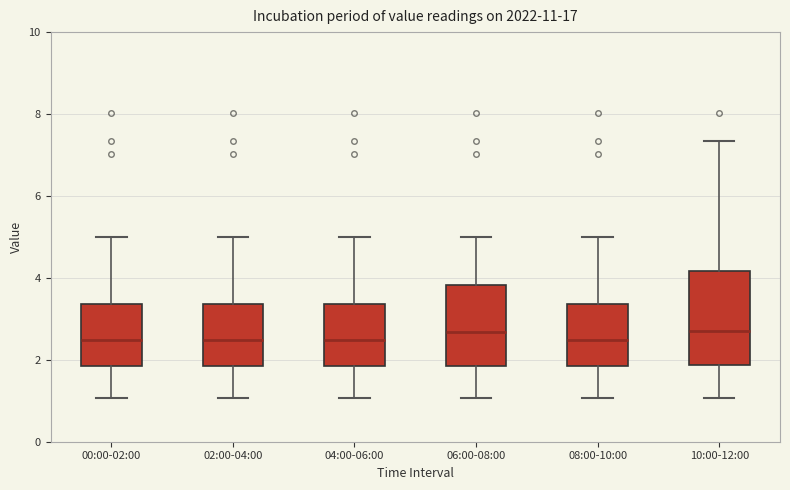

Where does the upper whisker of the box for 04:00-06:00 end on the y-axis? The values are not printed on the chart, so give them approximately, as read against the axis.

5.0